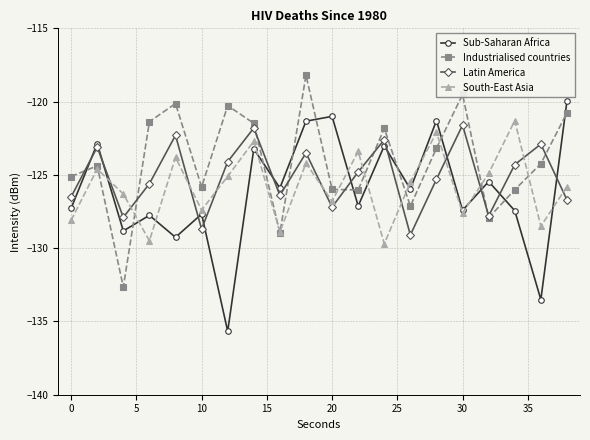

Which series has the largest range (max minus min)?

Sub-Saharan Africa